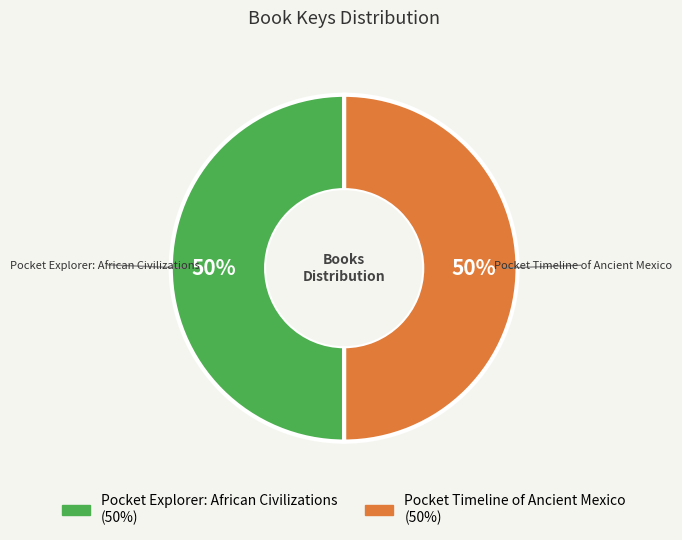

Is the sum of Pocket Explorer: African Civilizations and Pocket Timeline of Ancient Mexico greater than half?

Yes